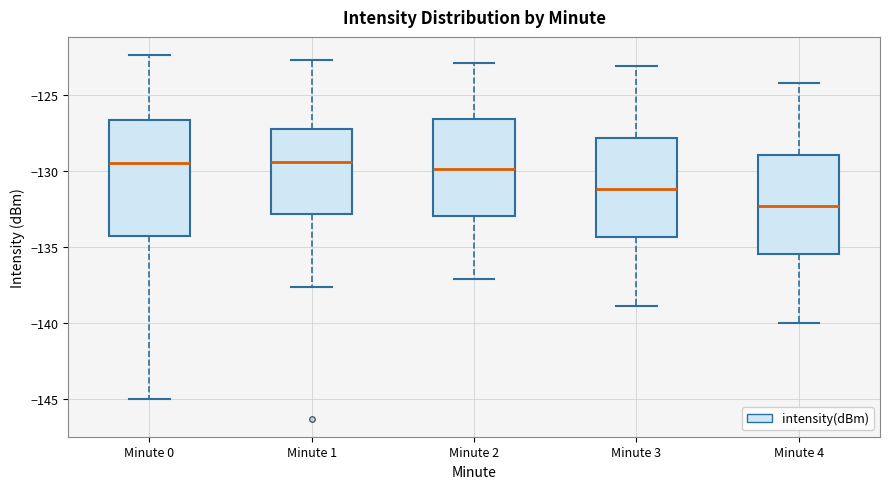

Where is the upper edge of the box for Minute 1 on the y-axis? The values are not printed on the chart, so give them approximately, as read against the axis.

-127.5